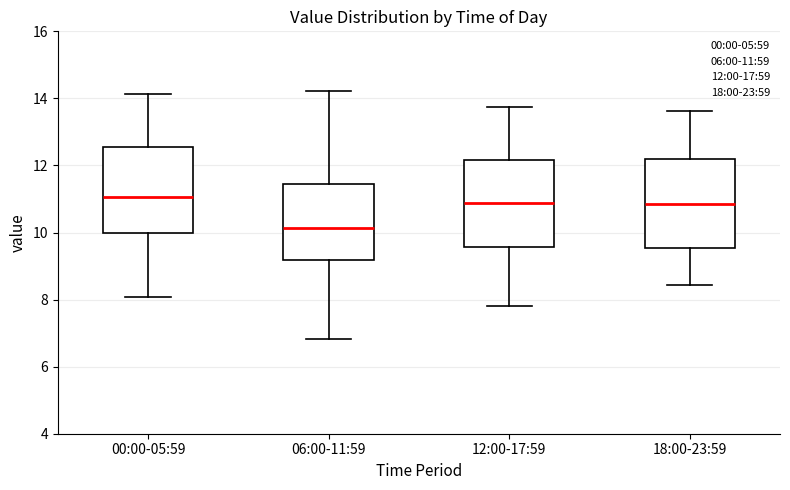

Which box's median line is the lowest?

06:00-11:59